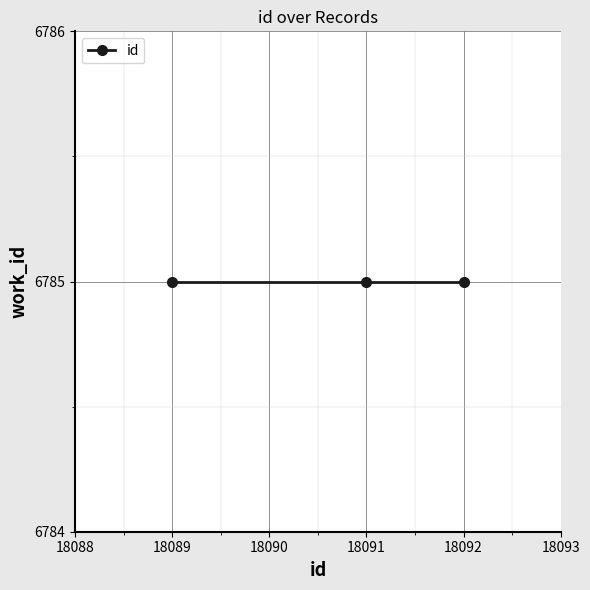

Is this an area chart (filled region under the line)?

No